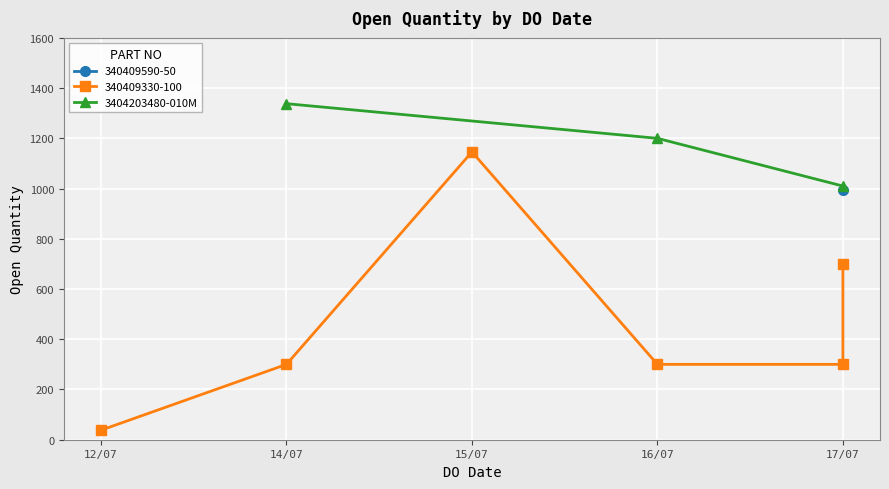

Where is 3404203480-010M nearest to the value 1174?

16/07